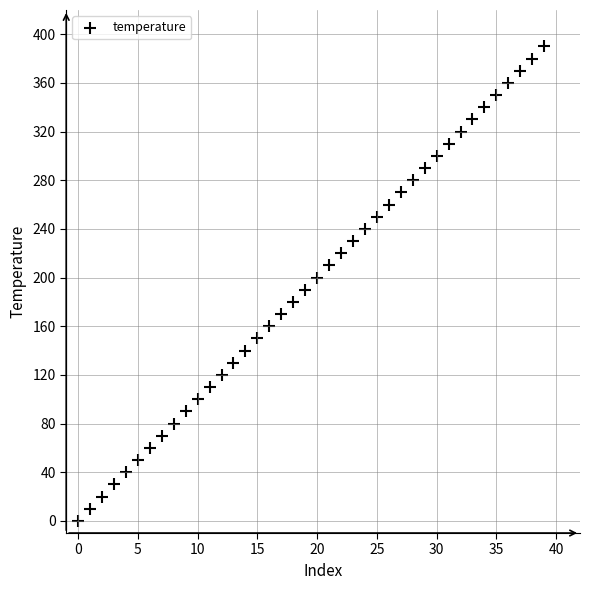

What is the range of Y values (max minus min)?

390